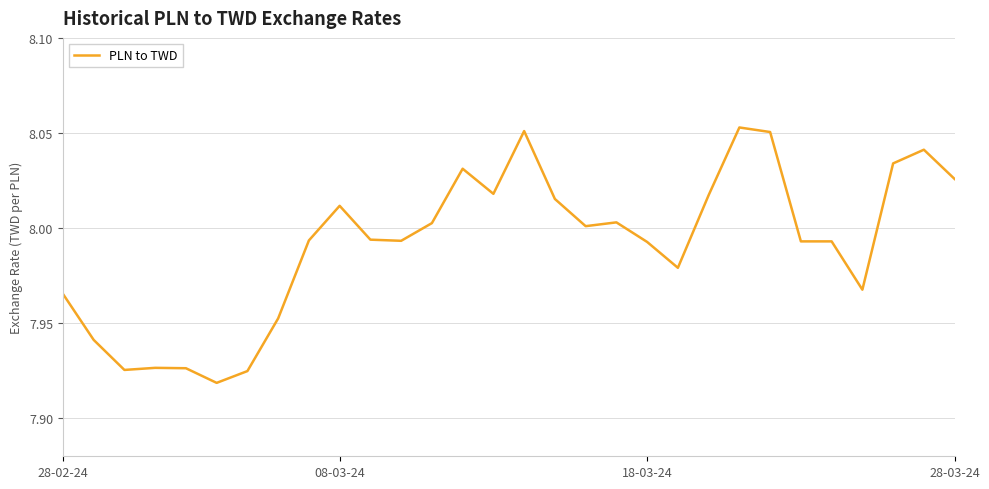

What is the value of the 9th point from the left?

8.0